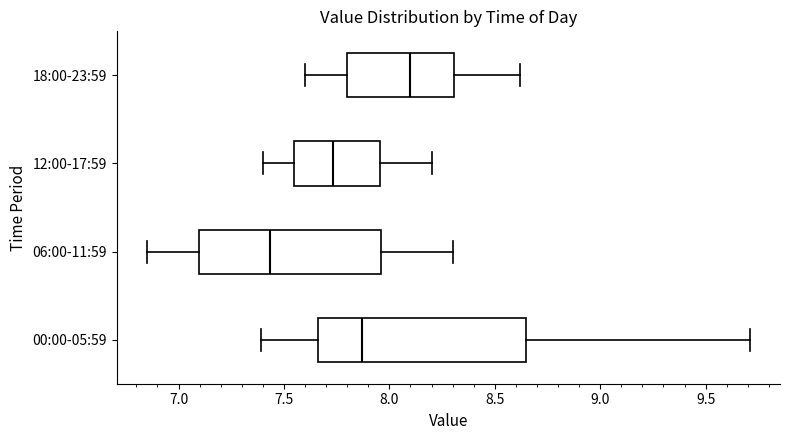

Where does the right whisker of the box for 12:00-17:59 end on the x-axis? The values are not printed on the chart, so give them approximately, as read against the axis.

8.20